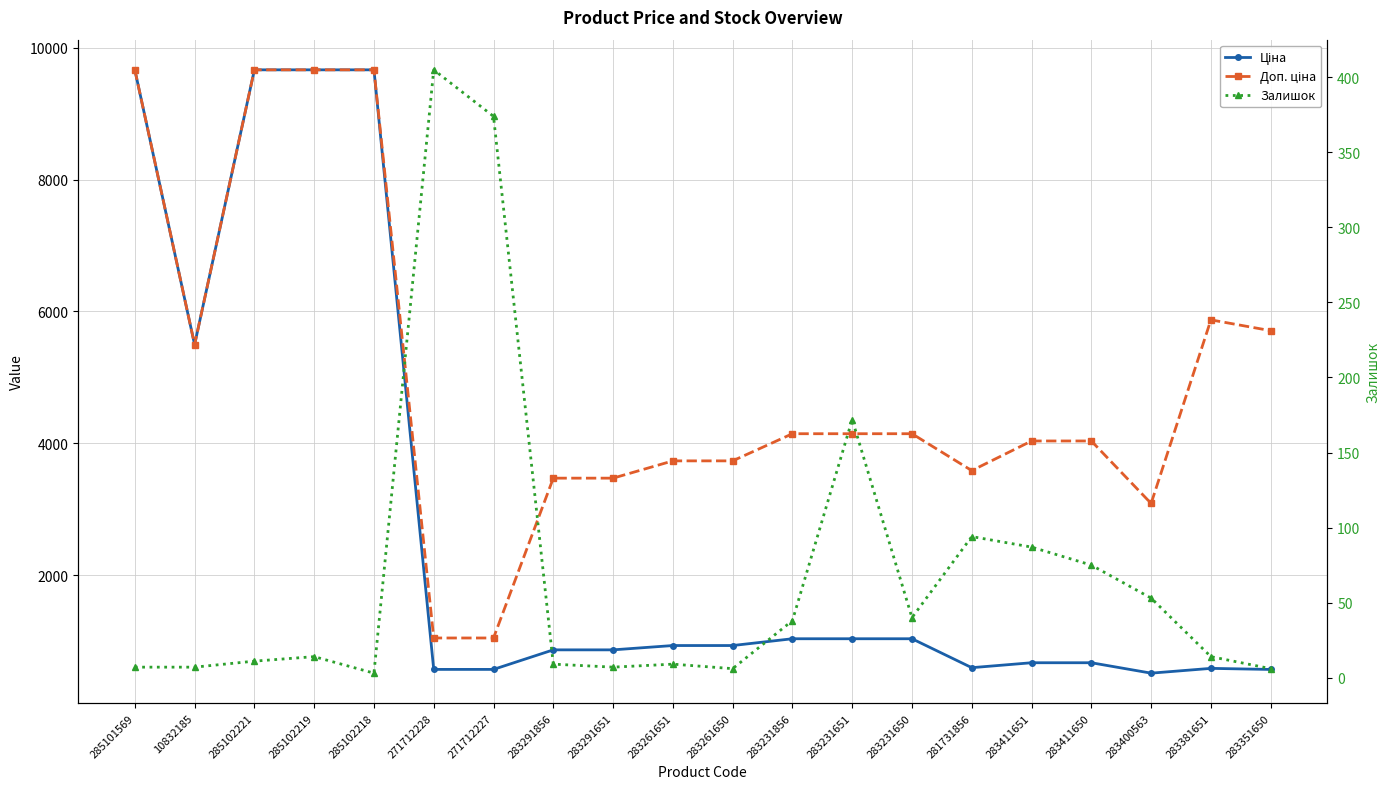

What is the difference between the second highest and minimum values in the Ціна series?

9149.9